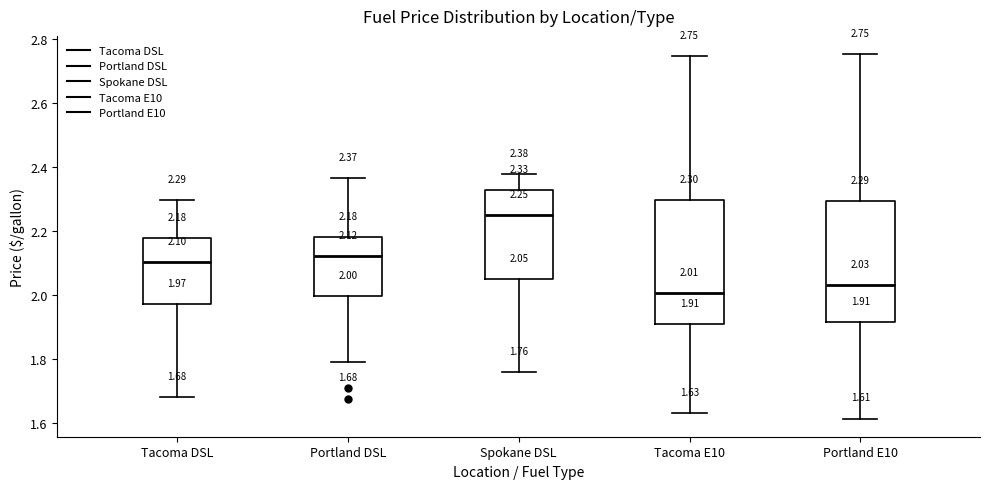

Which box has the lowest median line?

Tacoma E10